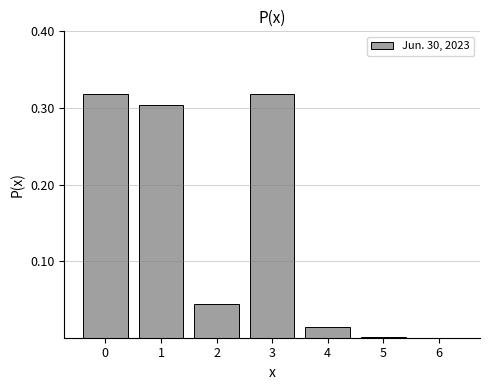

What is the sum of all values?

1.0